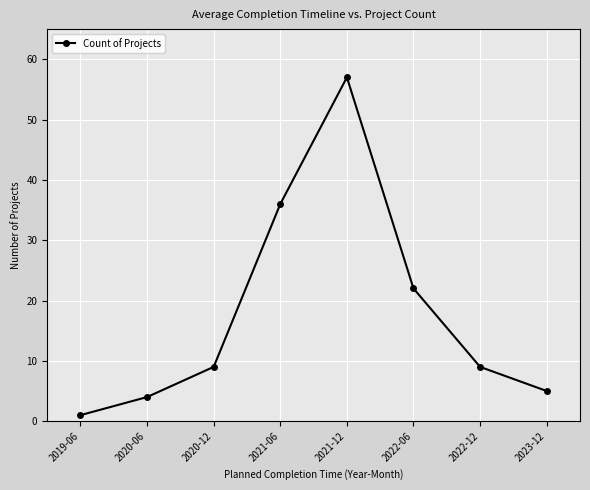

True or false: the data has more than 2 interior local peaks.

False